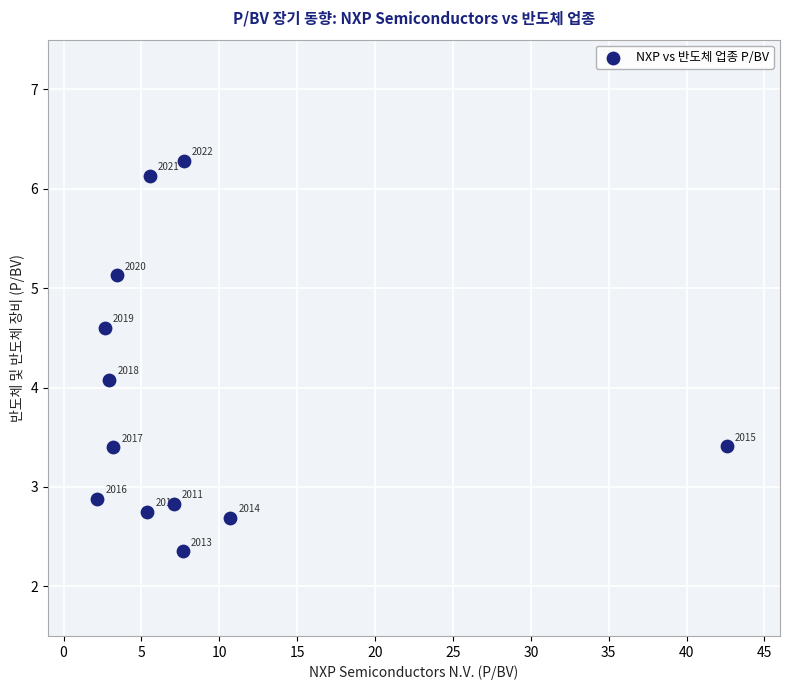

What Y value in the scatter plot is closest to 4?

4.1